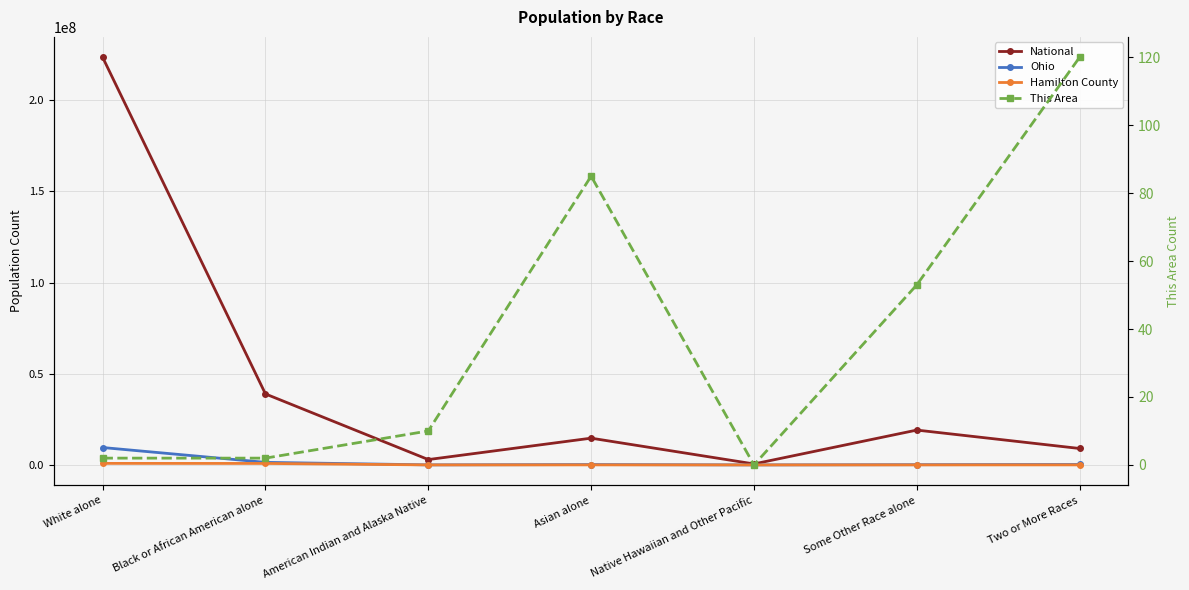

How many lines are shown in the chart?

4